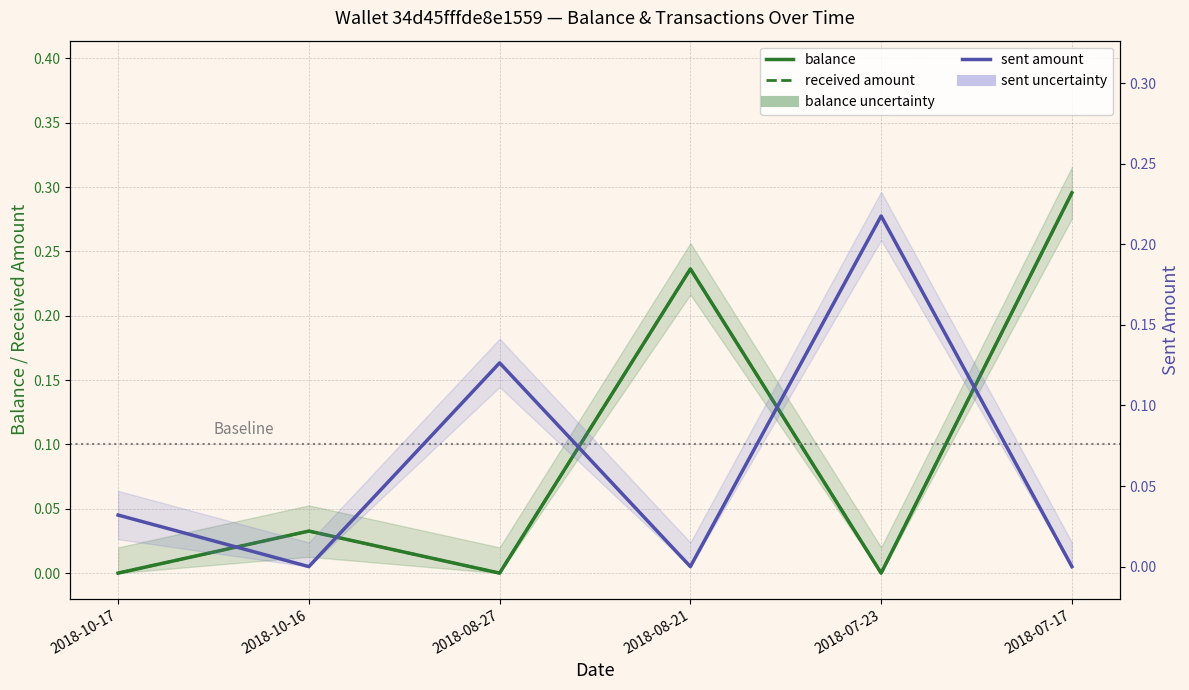

Reading right to left, extract all data points from this chart.

balance: 0.3	0.0	0.2	0.0	0.0	0.0
received amount: 0.3	0.0	0.2	0.0	0.0	0.0
sent amount: 0.0	0.2	0.0	0.1	0.0	0.0